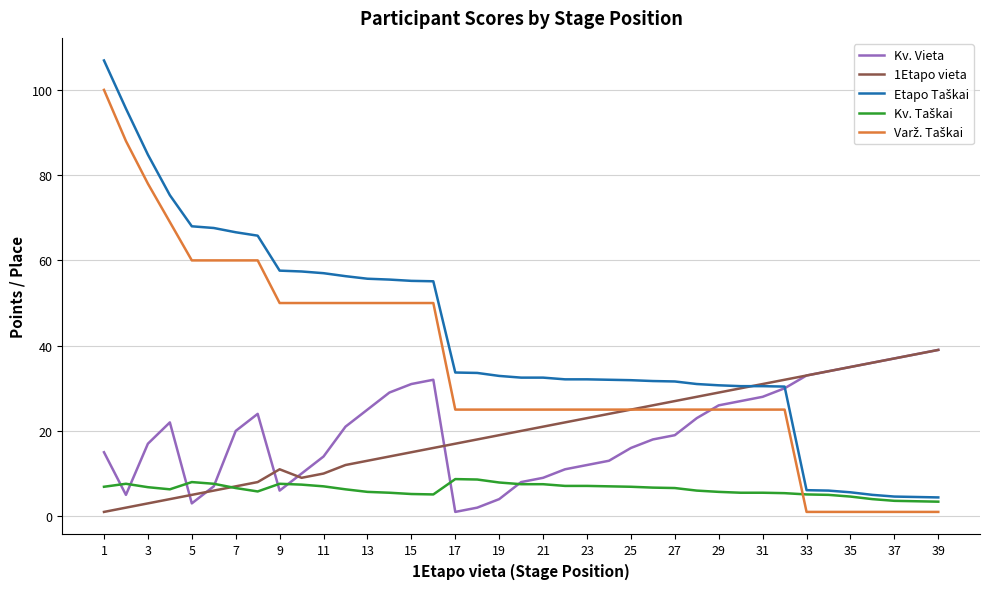

What is the greatest value displayed?

106.9